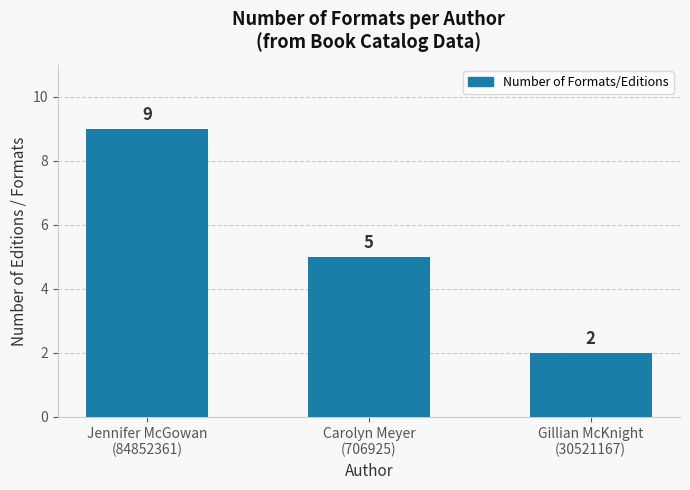

The chart shows a value of 9 at Jennifer McGowan
(84852361). True or false?

True